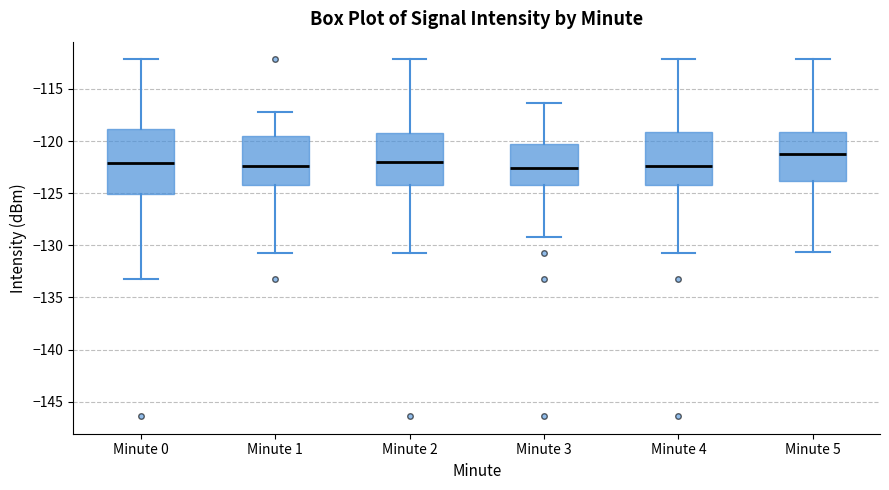

Which box has the highest median line?

Minute 5